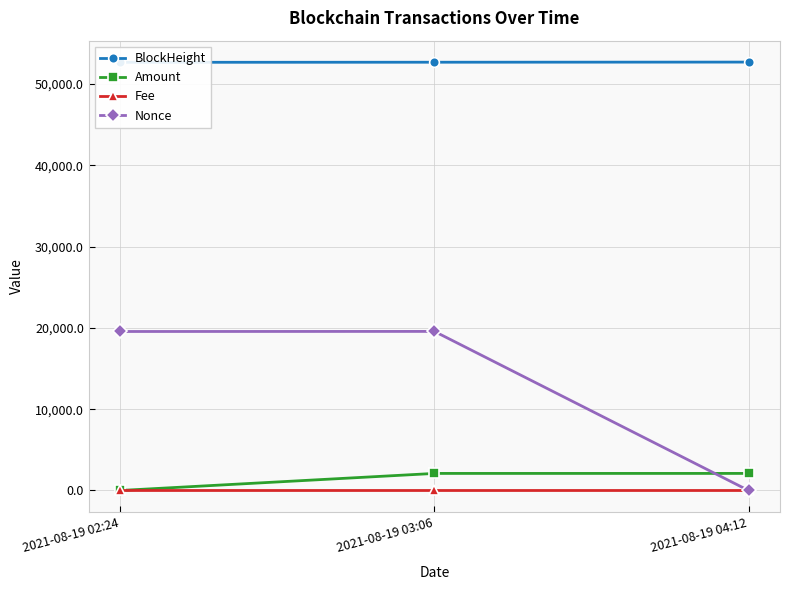

What is the maximum value for Fee?

0.1